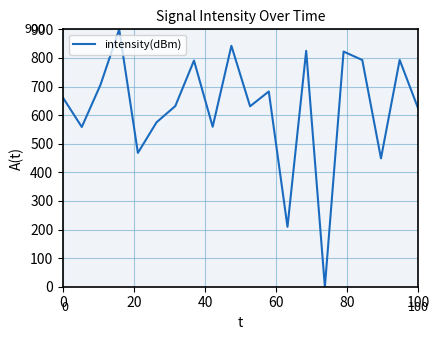

What is the difference between the maximum and minimum values?

900.0